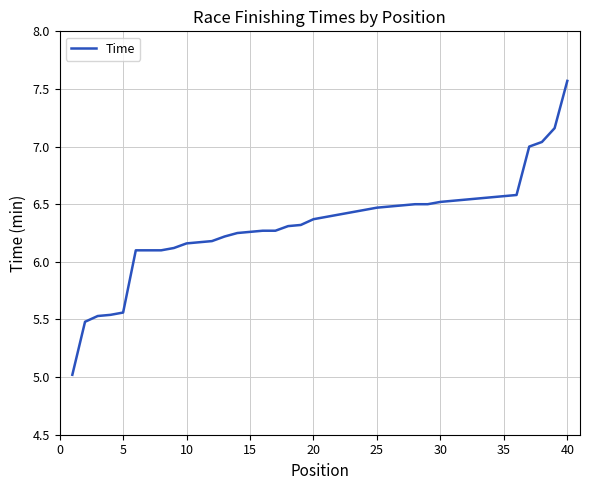

What is the maximum value shown in the chart?

7.6